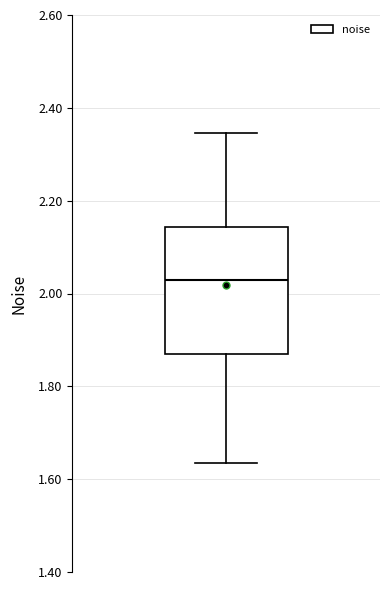

Transcribe this box plot: give where the median line is, the range the box spans, and where the two whiskers end, as read against the y-axis. The values are not printed on the chart, so give them approximately, as read against the axis.

median 2.02, box 1.86 to 2.14, whiskers 1.64 to 2.34